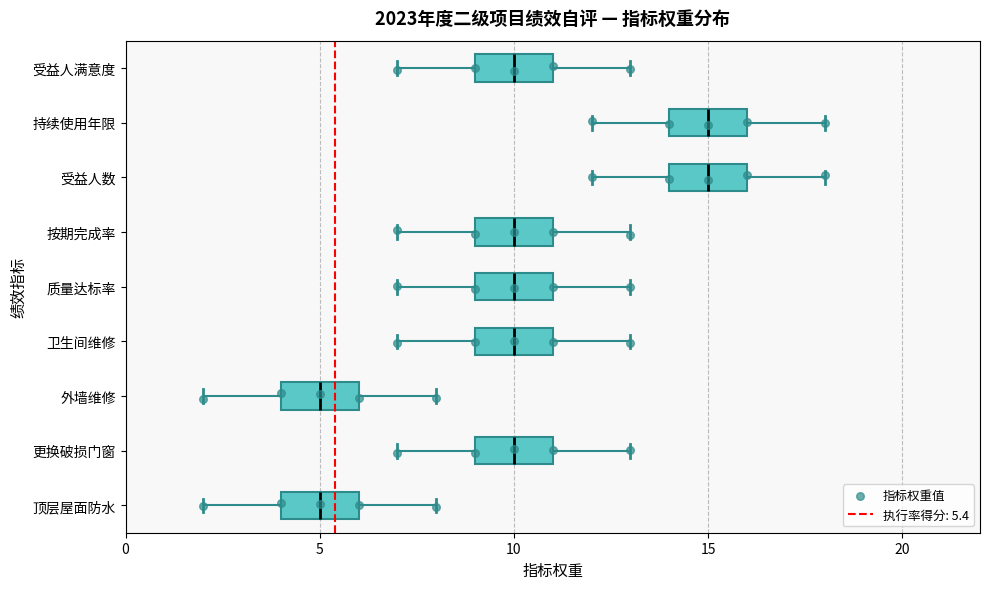

Reading bottom to top, read every box against the x-axis: the position of its median line, the range the box covers, and the ends of its whiskers. The values are not printed on the chart, so give them approximately, as read against the axis.

顶层屋面防水: median 5, box 4 to 6, whiskers 2 to 8
更换破损门窗: median 10, box 9 to 11, whiskers 7 to 13
外墙维修: median 5, box 4 to 6, whiskers 2 to 8
卫生间维修: median 10, box 9 to 11, whiskers 7 to 13
质量达标率: median 10, box 9 to 11, whiskers 7 to 13
按期完成率: median 10, box 9 to 11, whiskers 7 to 13
受益人数: median 15, box 14 to 16, whiskers 12 to 18
持续使用年限: median 15, box 14 to 16, whiskers 12 to 18
受益人满意度: median 10, box 9 to 11, whiskers 7 to 13